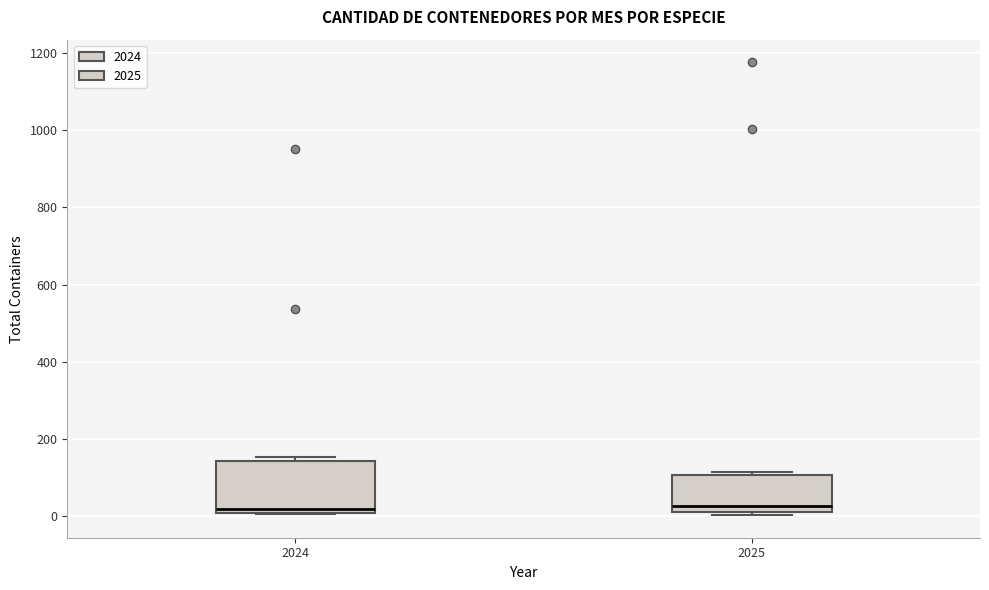

Where does the median line of the box at x = 2024 sit on the y-axis? The values are not printed on the chart, so give them approximately, as read against the axis.

20